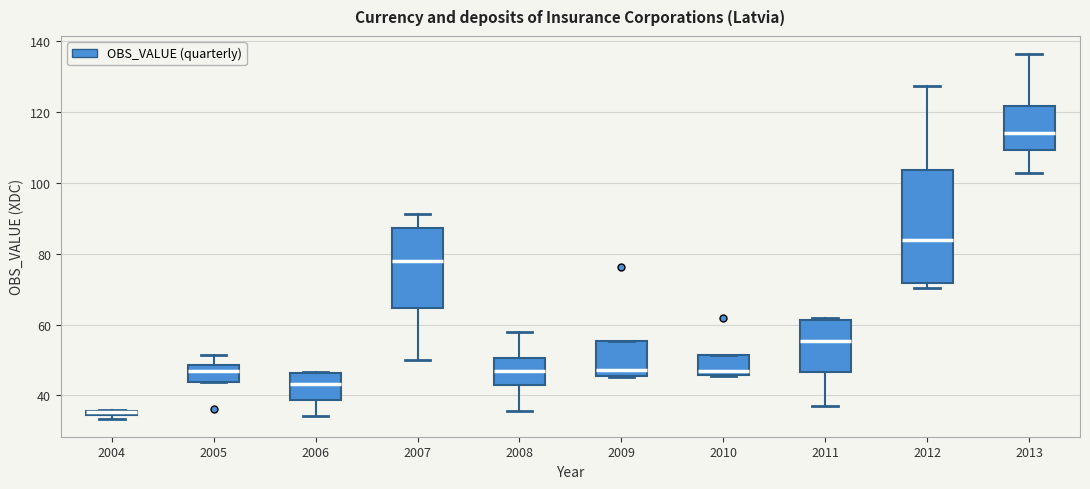

Comparing the boxes themselves (not the whiskers), which one is the tallest?

2012